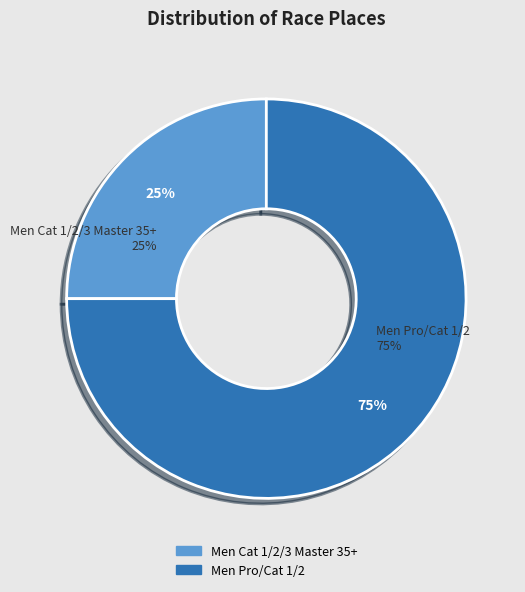

To the nearest percent, what is the average slice percentage?

50%